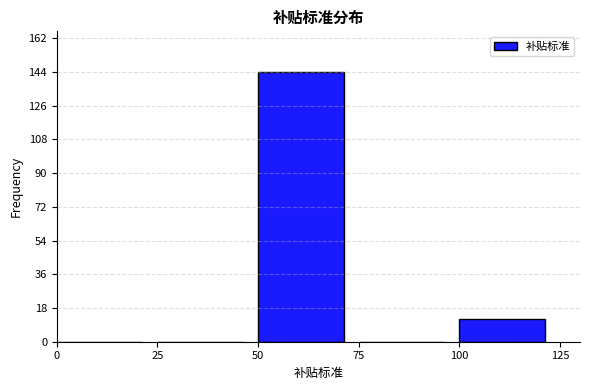

Reading left to right, list every bar in this chart as the range it spans on the x-axis followed by its height. The values are not printed on the chart, so give them approximately, as read against the axis.

0 to 25: 0
25 to 50: 0
50 to 75: 144
75 to 100: 0
100 to 125: 12